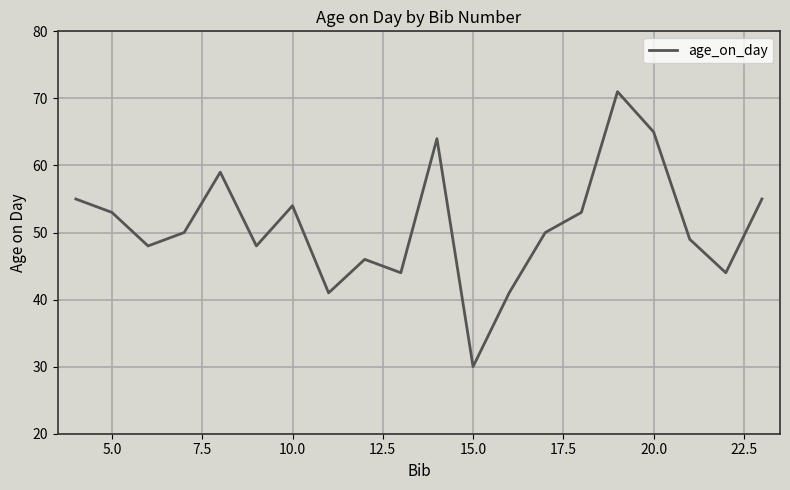

What is the maximum value shown in the chart?

71